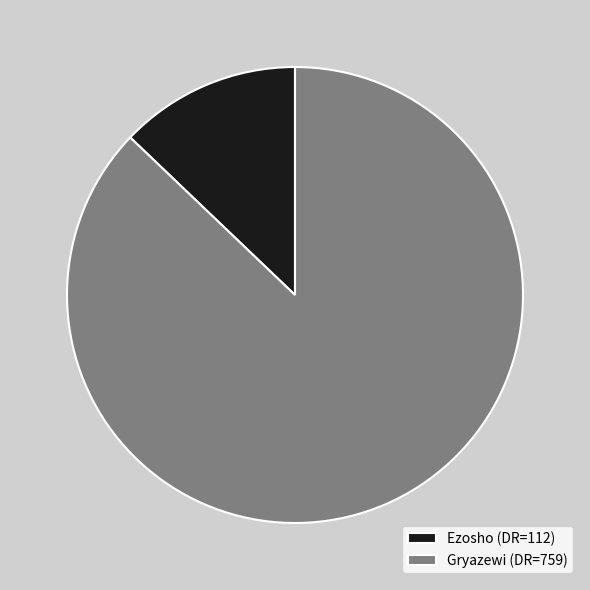

Does any single category account for the majority?

Yes